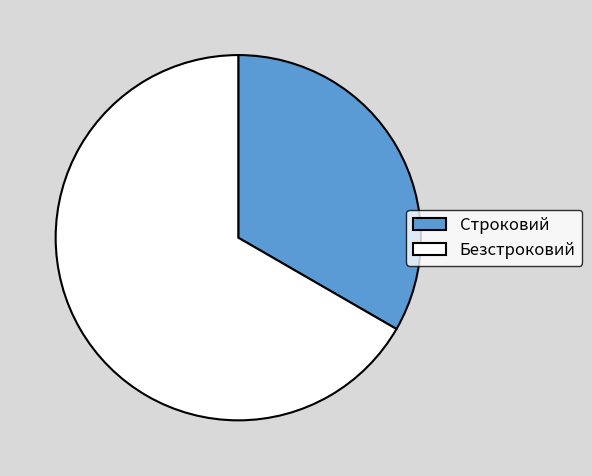

Is there a majority slice in this chart?

Yes